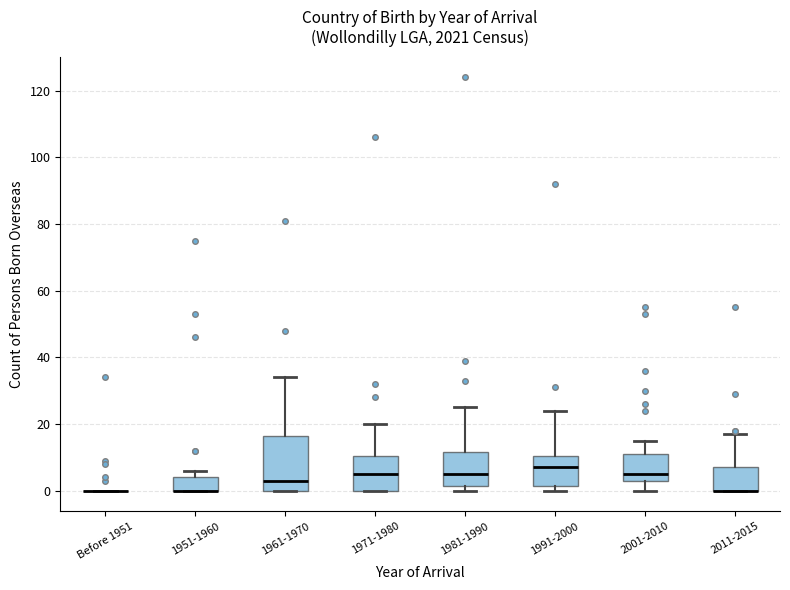

Reading left to right, read every box against the y-axis: the position of its median line, the range the box covers, and the ends of its whiskers. The values are not printed on the chart, so give them approximately, as read against the axis.

Before 1951: box collapsed to a line at 0, whiskers 0 to 0
1951-1960: median 0 (drawn on the box's lower edge), box 0 to 4, whiskers 0 to 6
1961-1970: median 4, box 0 to 16, whiskers 0 to 34
1971-1980: median 6, box 0 to 10, whiskers 0 to 20
1981-1990: median 6, box 2 to 12, whiskers 0 to 26
1991-2000: median 8, box 2 to 10, whiskers 0 to 24
2001-2010: median 6, box 4 to 12, whiskers 0 to 16
2011-2015: median 0 (drawn on the box's lower edge), box 0 to 8, whiskers 0 to 18